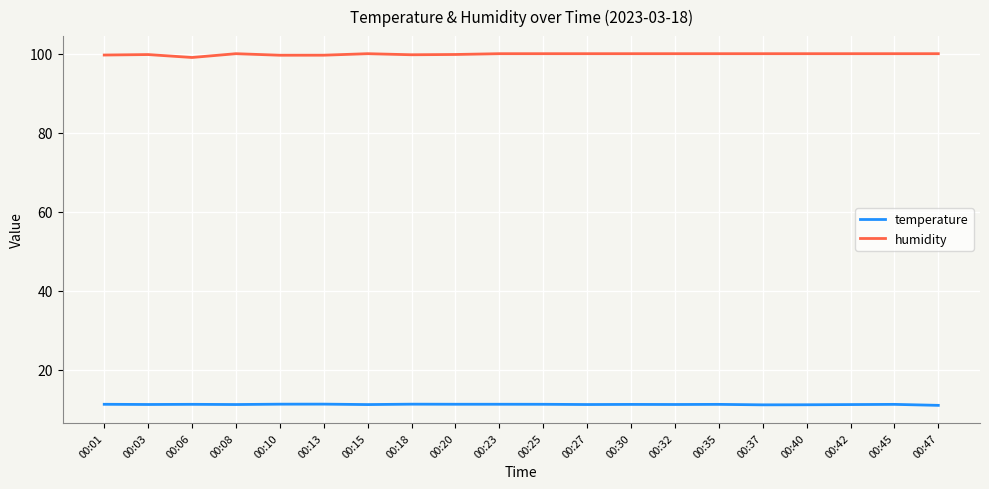

Is the value of temperature at 00:06 greater than the value of humidity at 00:06?

No